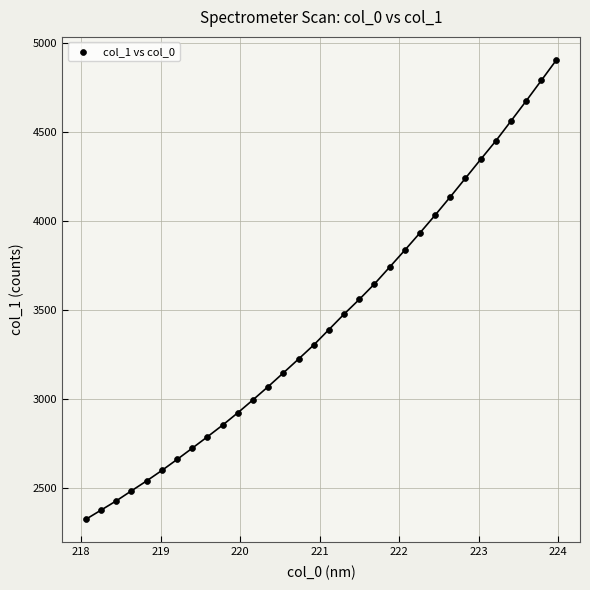

What is the range of X values (max minus min)?

5.9